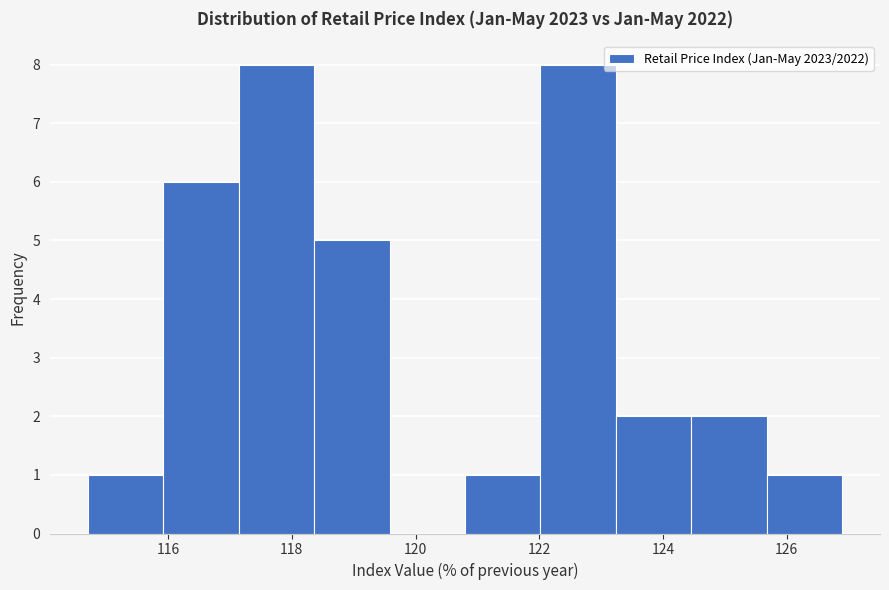

Reading left to right, transcribe this chart: for each bar, give the range it covers on the x-axis and its height. Neither the bar edges nor the heights are printed on the chart, so give them approximately, as read against the axes.

114.70 to 115.92: 1
115.92 to 117.14: 6
117.14 to 118.36: 8
118.36 to 119.58: 5
119.58 to 120.80: 0
120.80 to 122.02: 1
122.02 to 123.24: 8
123.24 to 124.46: 2
124.46 to 125.68: 2
125.68 to 126.90: 1